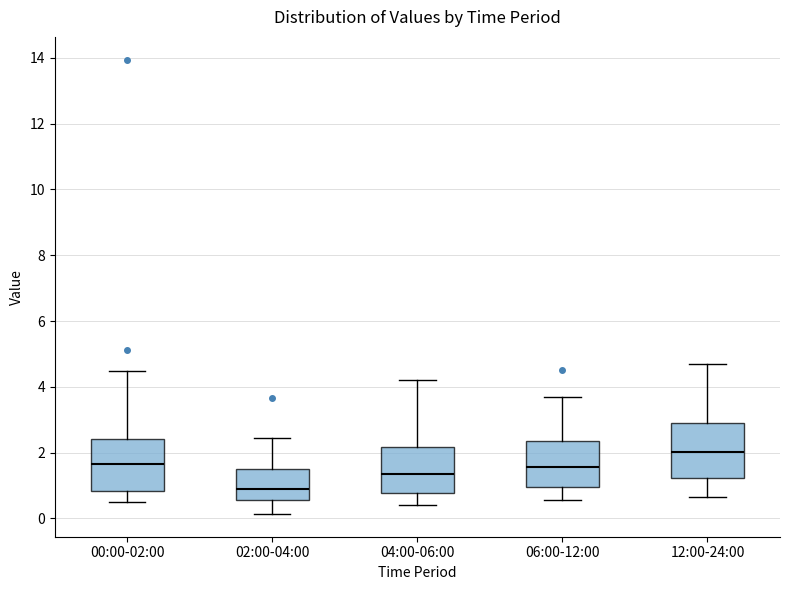

Where is the lower edge of the box for 02:00-04:00 on the y-axis? The values are not printed on the chart, so give them approximately, as read against the axis.

0.6